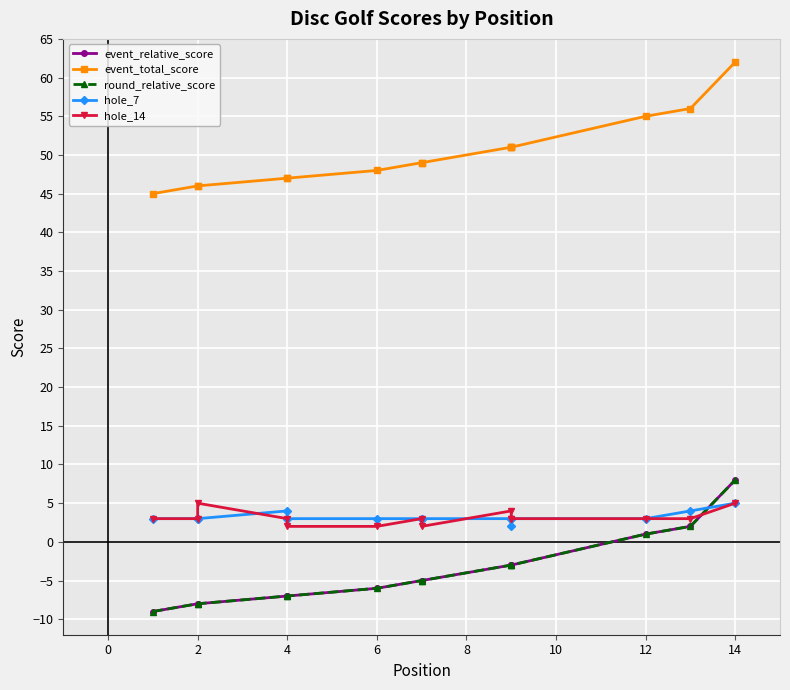

Reading right to left, transcribe all the data shown in this chart.

event_relative_score: 8	2	1	-3	-3	-3	-5	-5	-6	-7	-7	-8	-8	-9
event_total_score: 62	56	55	51	51	51	49	49	48	47	47	46	46	45
round_relative_score: 8	2	1	-3	-3	-3	-5	-5	-6	-7	-7	-8	-8	-9
hole_7: 5	4	3	3	2	3	3	3	3	3	4	3	3	3
hole_14: 5	3	3	3	3	4	2	3	2	2	3	5	3	3